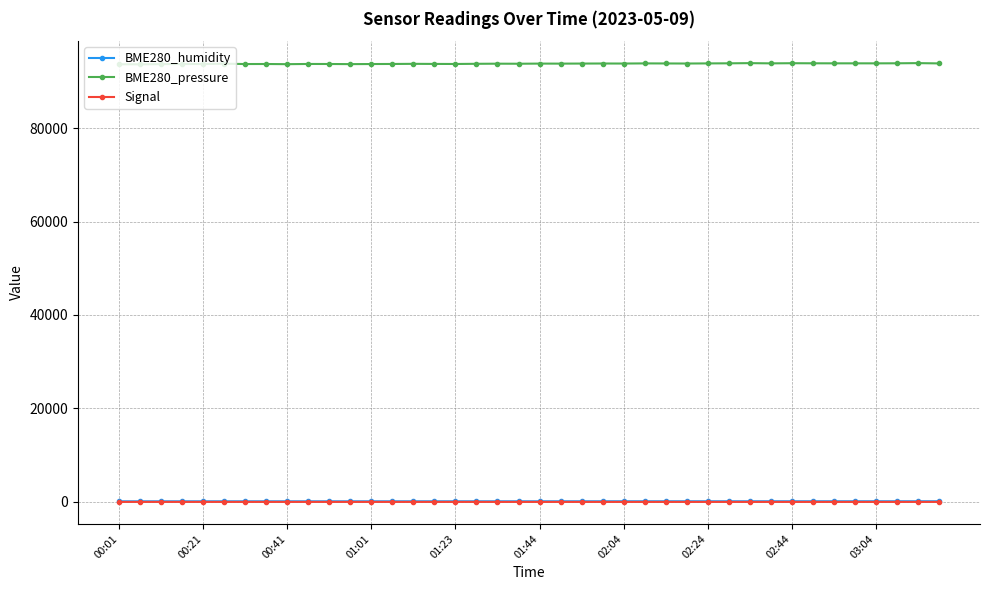

What is the value of the BME280_pressure point at the 22nd from the left?

93827.3